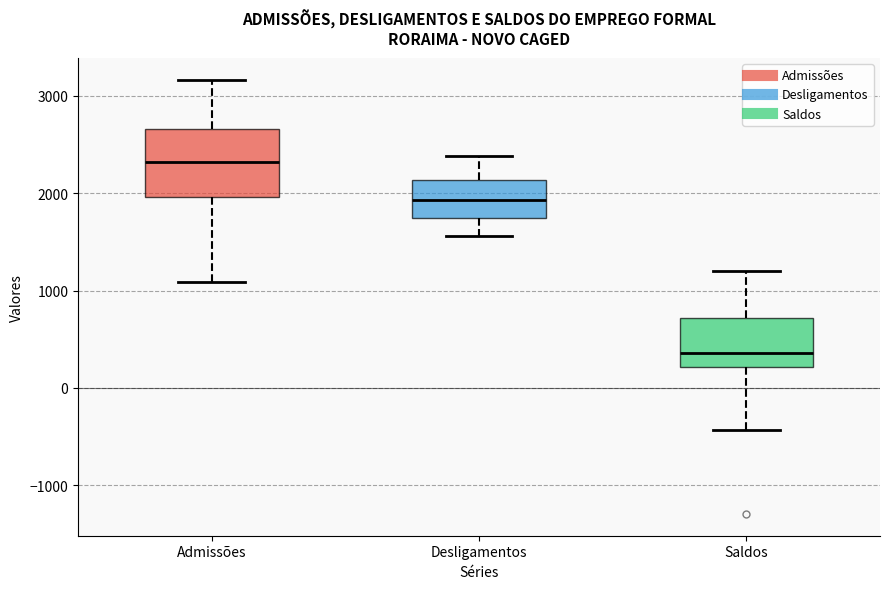

Comparing the boxes themselves (not the whiskers), which one is the tallest?

Admissões